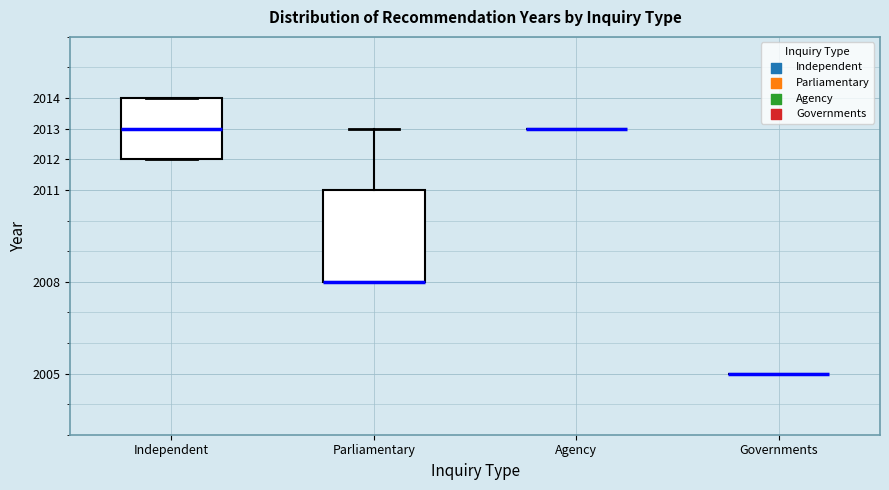

Reading left to right, transcribe this box plot: for each box, give where its median line is, the range the box spans, and where its two whiskers end, as read against the y-axis. The values are not printed on the chart, so give them approximately, as read against the axis.

Independent: median 2013, box 2012 to 2014, whiskers 2012 to 2014
Parliamentary: median 2008 (drawn on the box's lower edge), box 2008 to 2011, whiskers 2008 to 2013
Agency: box collapsed to a line at 2013, whiskers 2013 to 2013
Governments: box collapsed to a line at 2005, whiskers 2005 to 2005